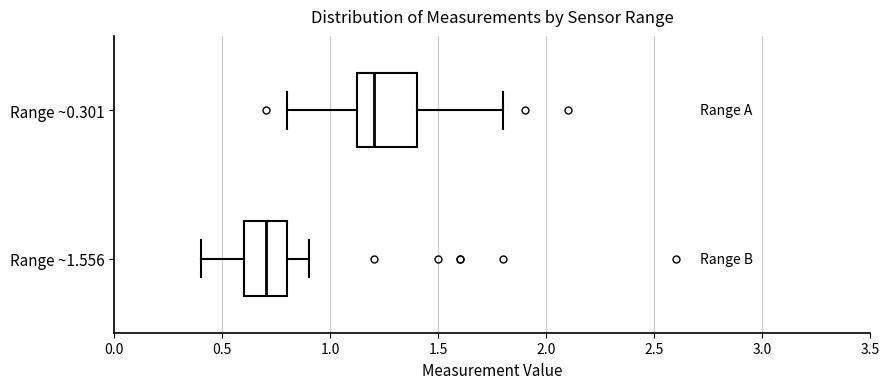

Where is the right edge of the box for Range ~0.301 on the x-axis? The values are not printed on the chart, so give them approximately, as read against the axis.

1.40